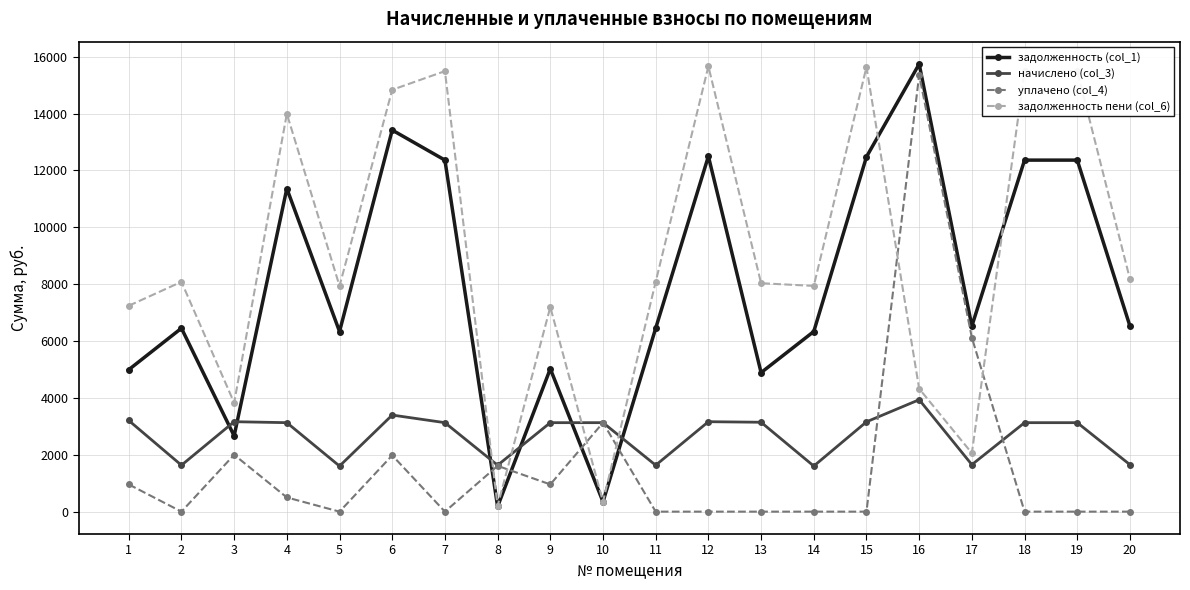

Between which two adjacent categories do уплачено (col_4) and задолженность (col_1) first intersect?

7 and 8